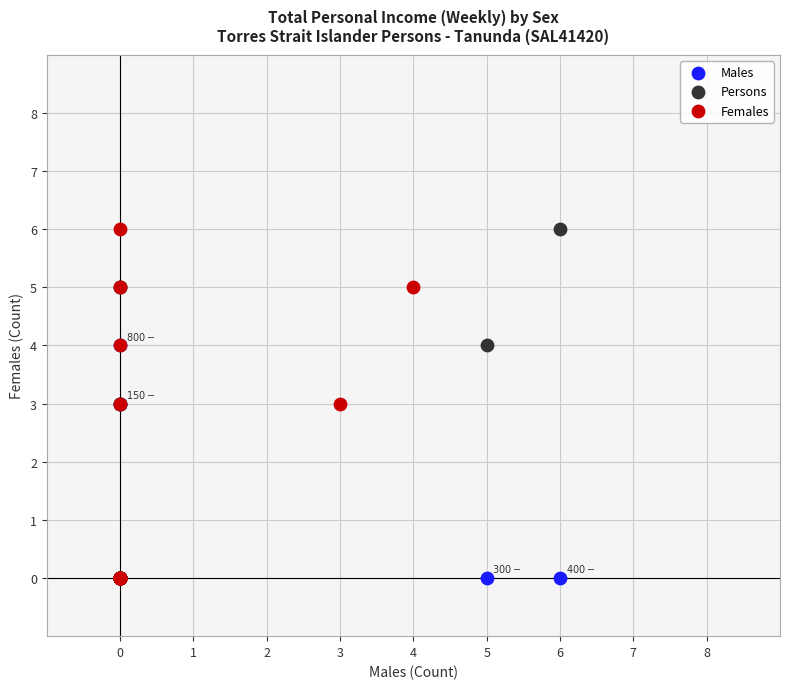

What are all the series names shown in the legend?

Males, Persons, Females